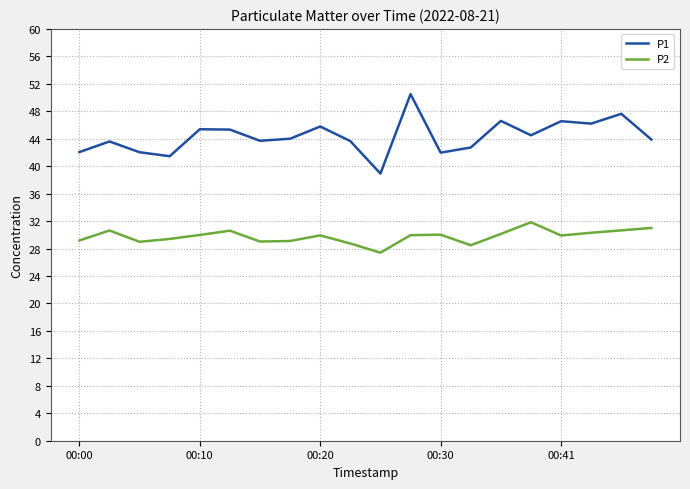

True or false: P1 and P2 intersect in this chart.

False